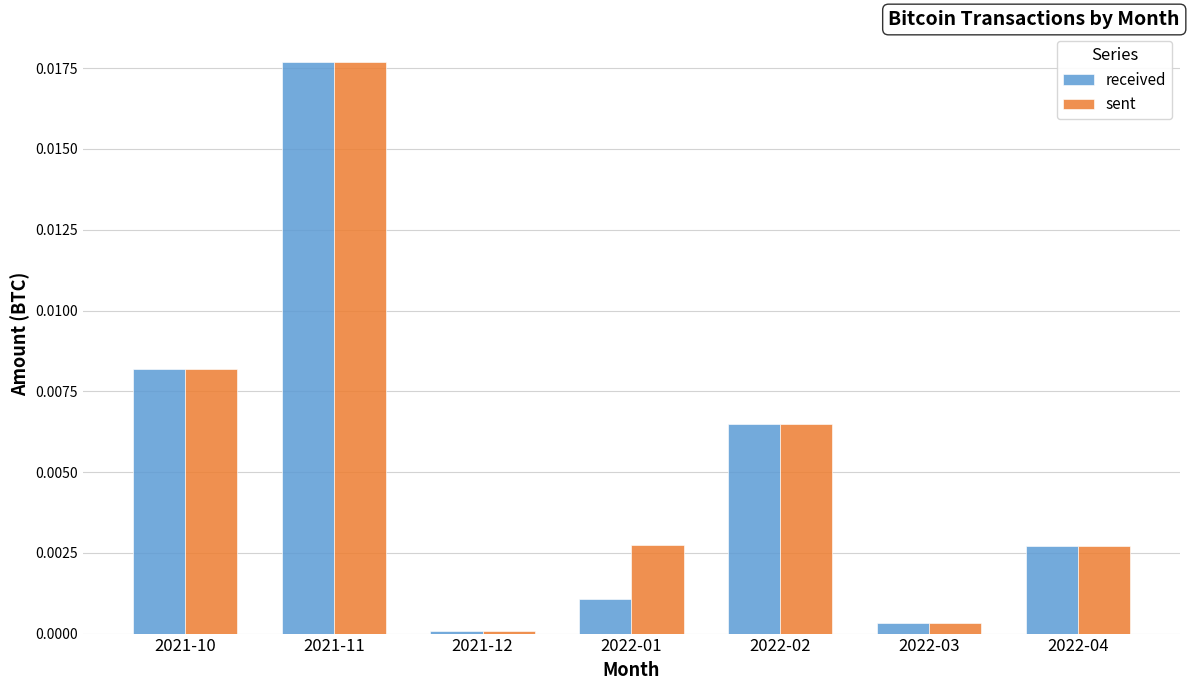

At how many categories does at least one series exceed 0?

7